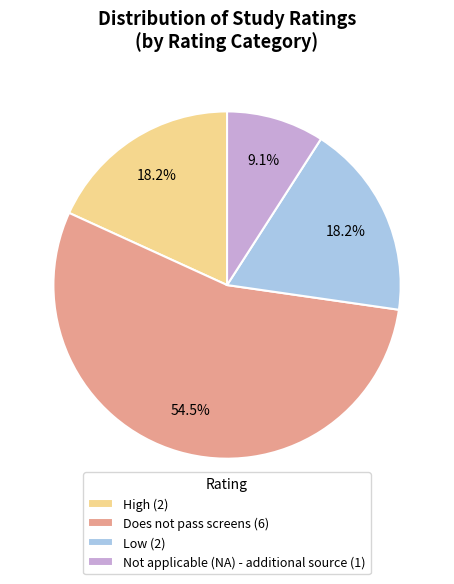

Which slice is the smallest?

Not applicable (NA) - additional source (1)